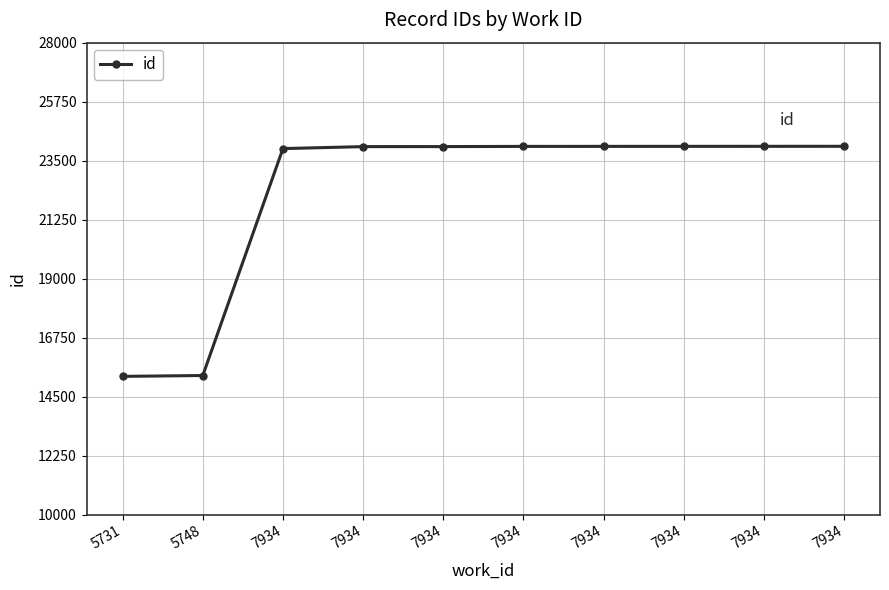

How many values are below 24044?

5